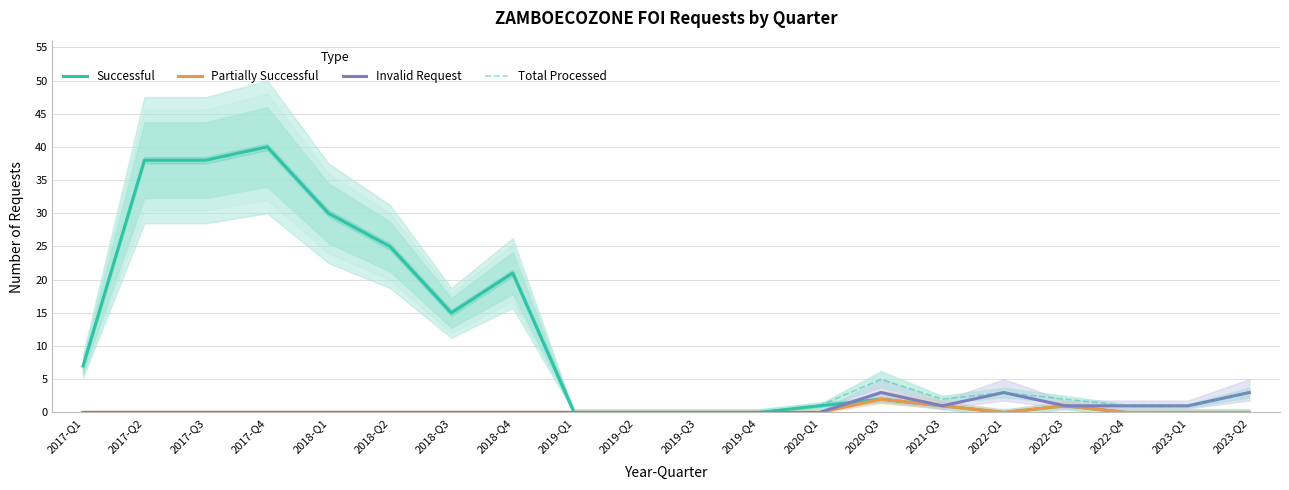

The Invalid Request series shows 0 at 2019-Q4. True or false?

True